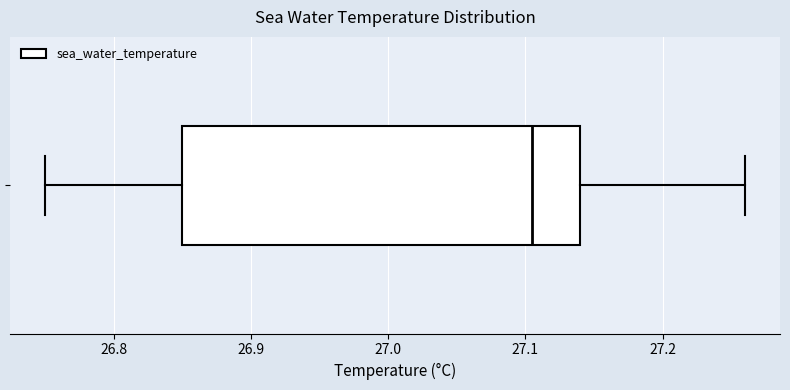

Read this box plot against the x-axis: the position of the median line, the range covered by the box, and the ends of both whiskers. The values are not printed on the chart, so give them approximately, as read against the axis.

median 27.11, box 26.85 to 27.14, whiskers 26.75 to 27.26